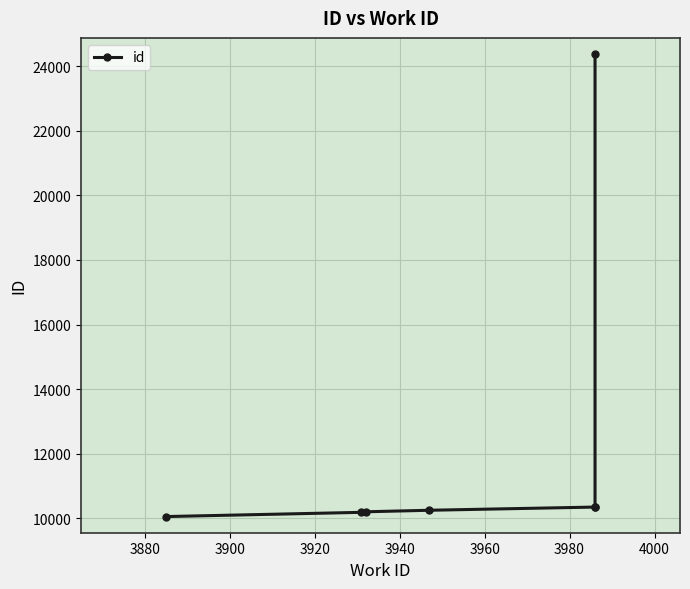

Reading left to right, what are all the values shown in this chart?

10058	10189	10206	10253	10352	10355	24371